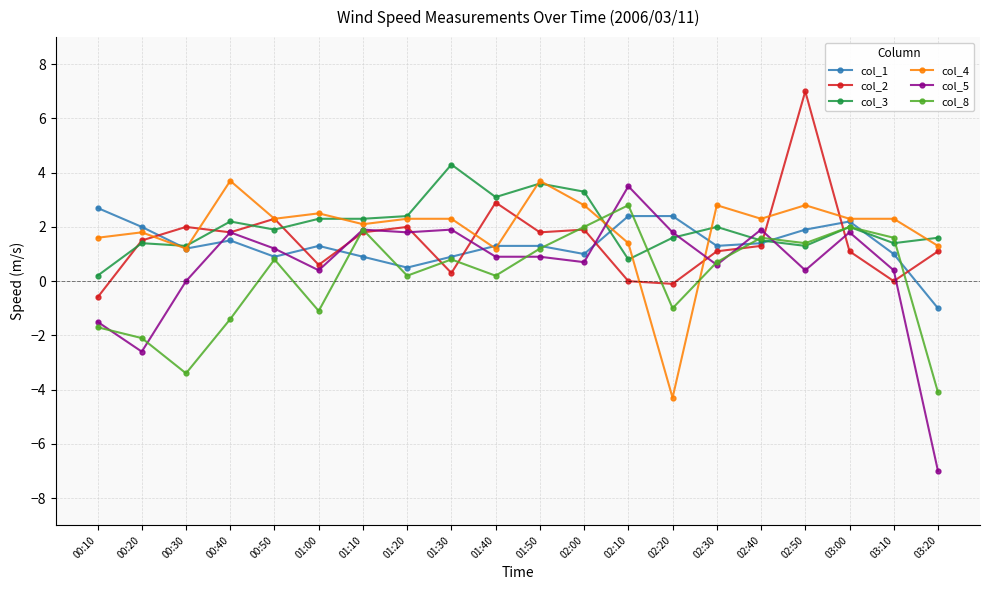

What are all the series names shown in the legend?

col_1, col_2, col_3, col_4, col_5, col_8